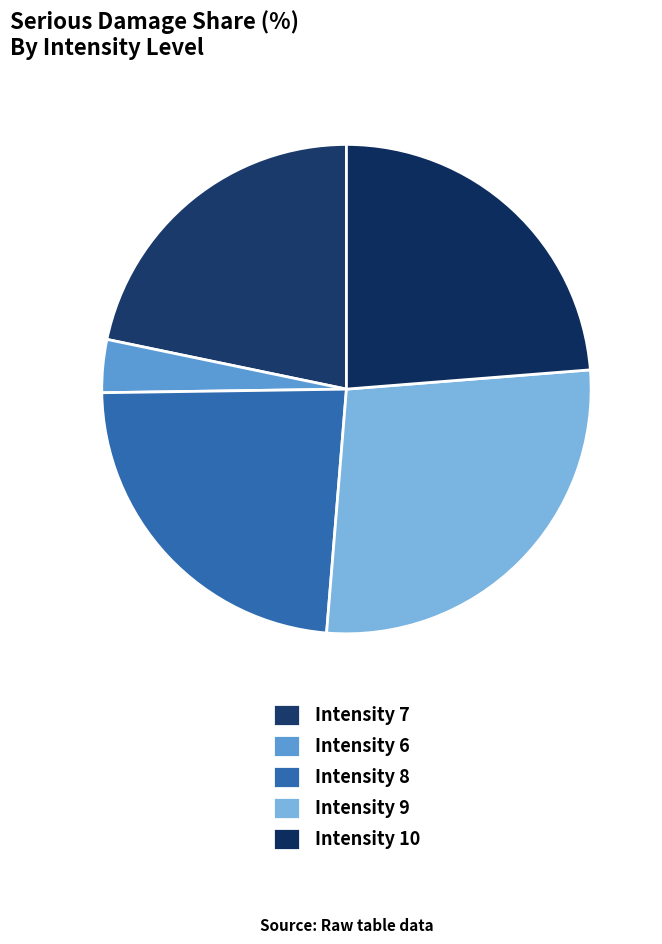

Count the number of slices in the pie.

5